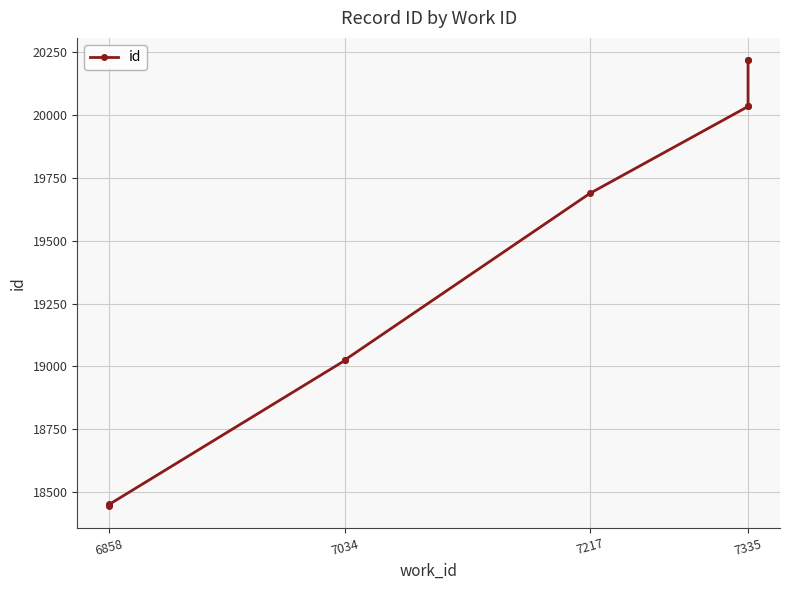

The chart shows a value of 12170 at 7034. True or false?

False